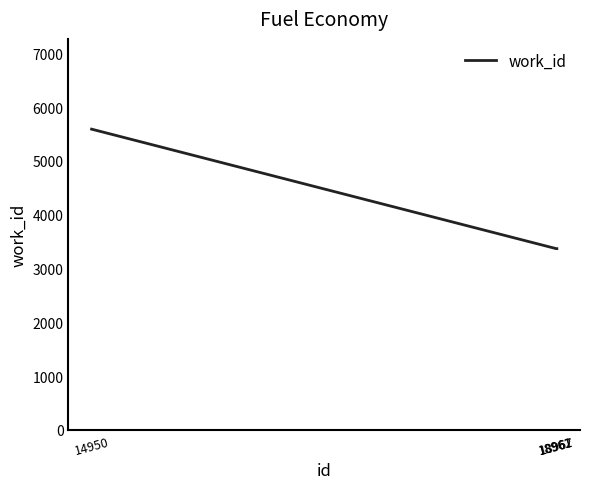

What is the minimum value shown in the chart?

3370